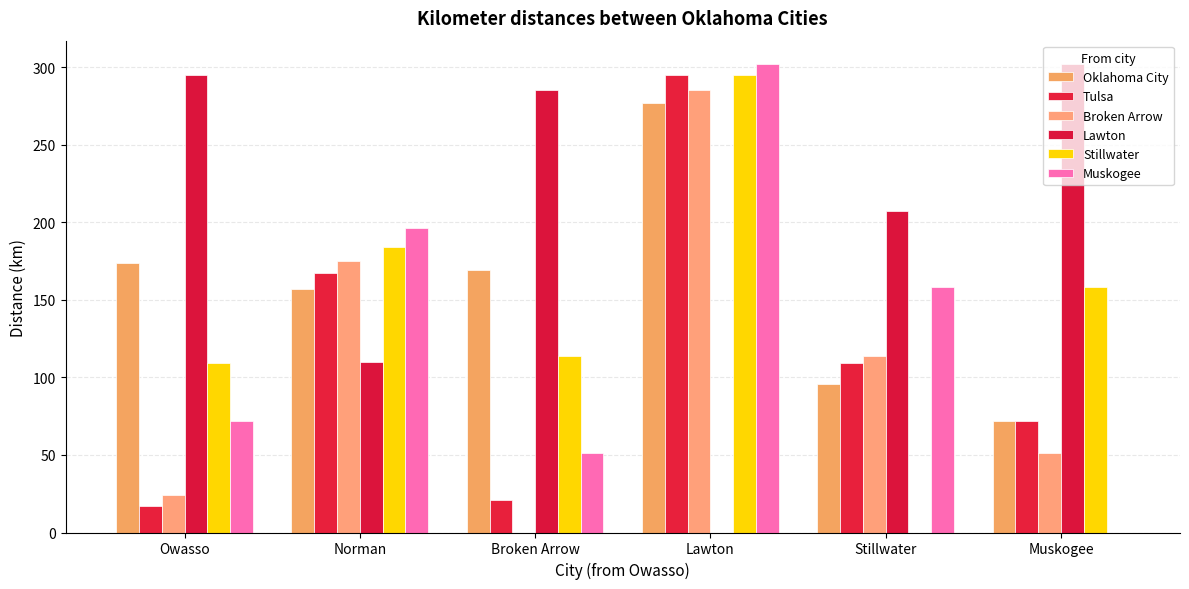

What are all the series names shown in the legend?

Oklahoma City, Tulsa, Broken Arrow, Lawton, Stillwater, Muskogee